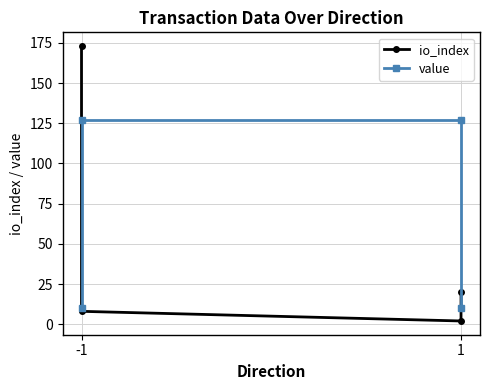

What is the smallest value displayed?

2.0